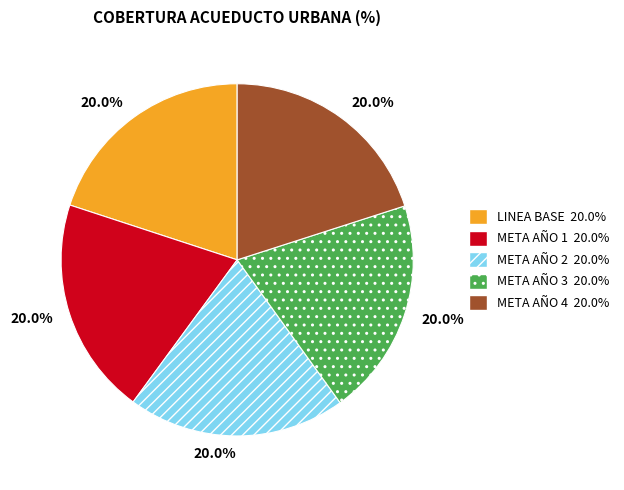

Does any single category account for the majority?

No